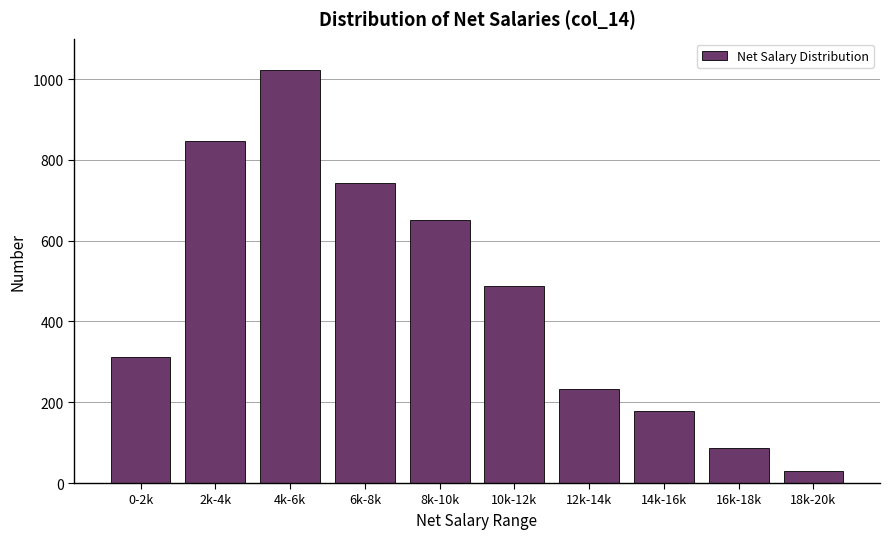

Reading left to right, transcribe all the data shown in this chart.

0-2k=312	2k-4k=847	4k-6k=1023	6k-8k=742	8k-10k=651	10k-12k=489	12k-14k=234	14k-16k=178	16k-18k=87	18k-20k=29